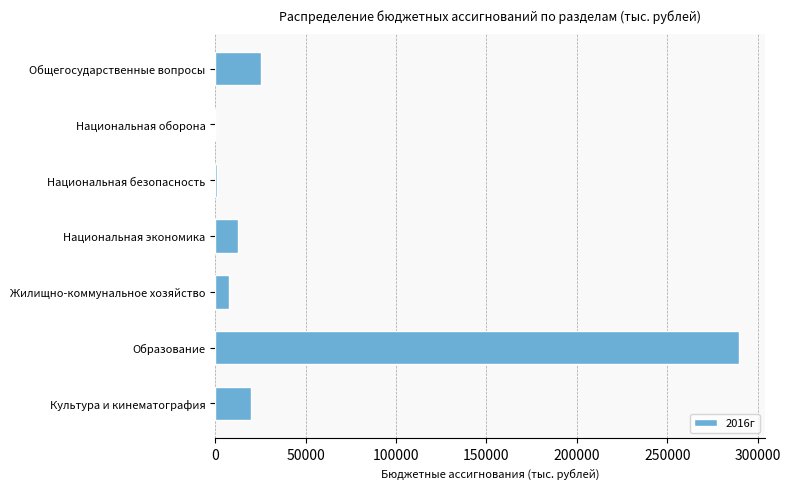

What is the sum of all values?

356321.6